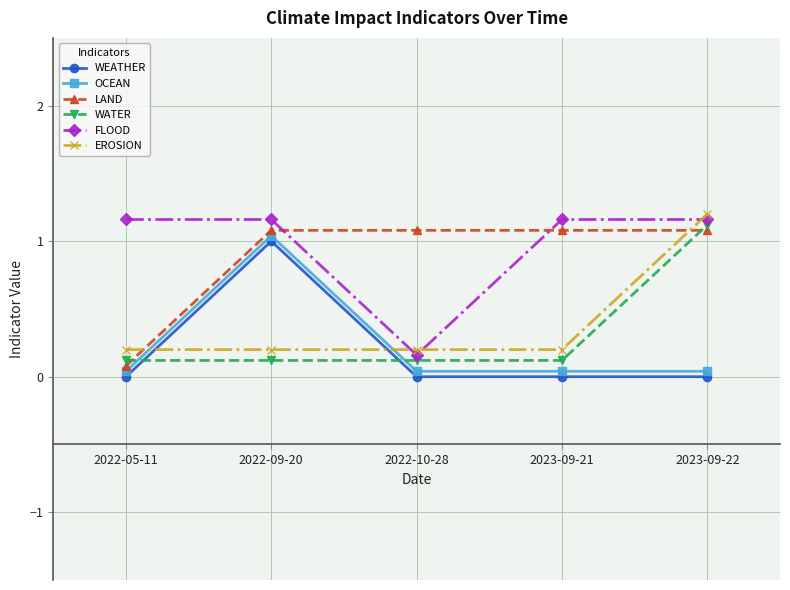

The WEATHER series shows -0.4 at 2023-09-21. True or false?

False